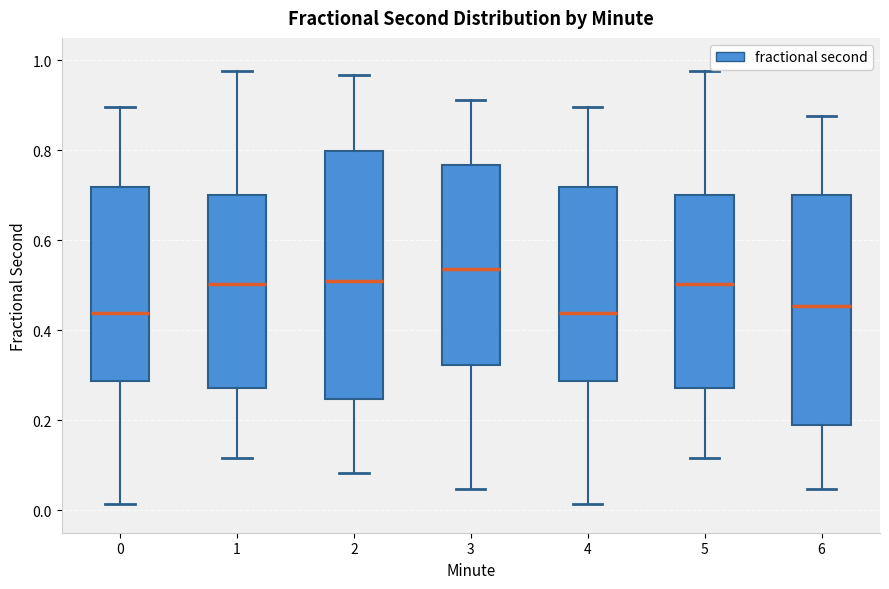

Reading left to right, read every box against the y-axis: the position of its median line, the range the box covers, and the ends of its whiskers. The values are not printed on the chart, so give them approximately, as read against the axis.

0: median 0.44, box 0.28 to 0.72, whiskers 0.02 to 0.90
1: median 0.50, box 0.28 to 0.70, whiskers 0.12 to 0.98
2: median 0.50, box 0.24 to 0.80, whiskers 0.08 to 0.96
3: median 0.54, box 0.32 to 0.76, whiskers 0.04 to 0.92
4: median 0.44, box 0.28 to 0.72, whiskers 0.02 to 0.90
5: median 0.50, box 0.28 to 0.70, whiskers 0.12 to 0.98
6: median 0.46, box 0.20 to 0.70, whiskers 0.04 to 0.88